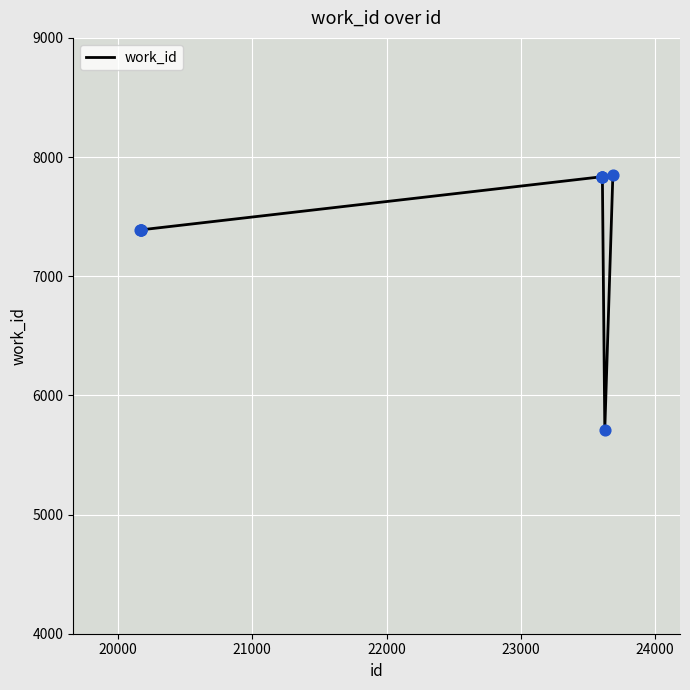

What is the maximum value shown in the chart?

7847